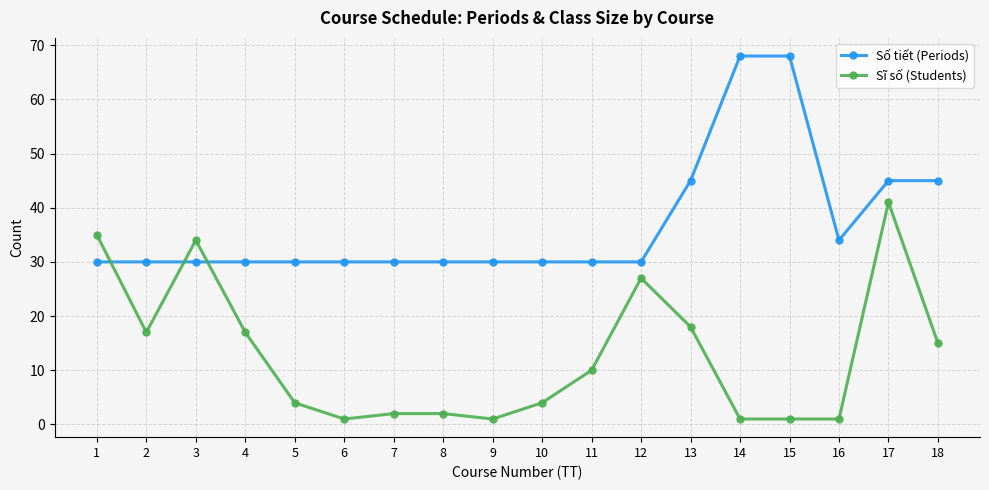

Where is the first local minimum for Sĩ số (Students)?

2